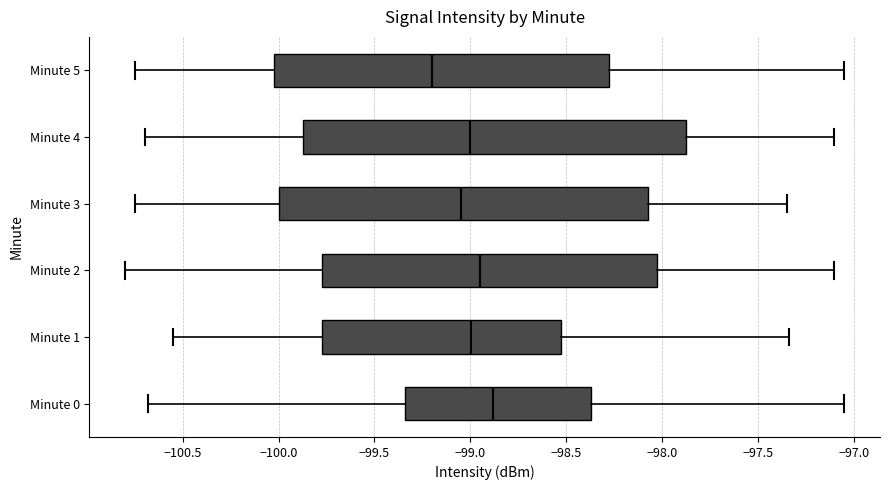

Reading bottom to top, read every box against the x-axis: the position of its median line, the range the box covers, and the ends of its whiskers. The values are not printed on the chart, so give them approximately, as read against the axis.

Minute 0: median -98.90, box -99.35 to -98.35, whiskers -100.70 to -97.05
Minute 1: median -99.00, box -99.75 to -98.50, whiskers -100.55 to -97.35
Minute 2: median -98.95, box -99.75 to -98.00, whiskers -100.80 to -97.10
Minute 3: median -99.05, box -100.00 to -98.05, whiskers -100.75 to -97.35
Minute 4: median -99.00, box -99.85 to -97.85, whiskers -100.70 to -97.10
Minute 5: median -99.20, box -100.00 to -98.25, whiskers -100.75 to -97.05